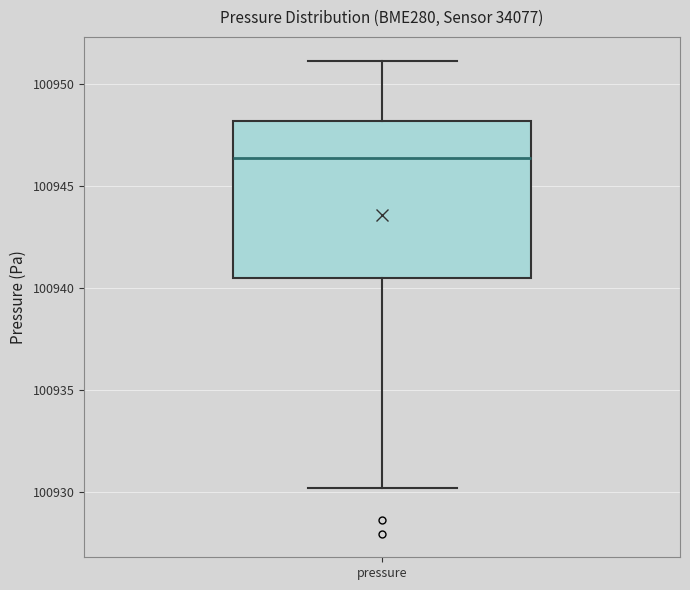

Where is the lower edge of the box for pressure on the y-axis? The values are not printed on the chart, so give them approximately, as read against the axis.

100940.5